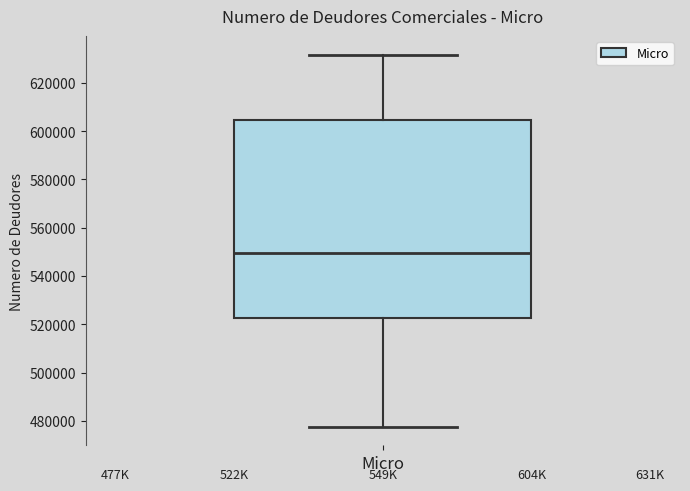

Read this box plot against the y-axis: the position of the median line, the range covered by the box, and the ends of both whiskers. The values are not printed on the chart, so give them approximately, as read against the axis.

median 550000, box 522000 to 604000, whiskers 478000 to 632000